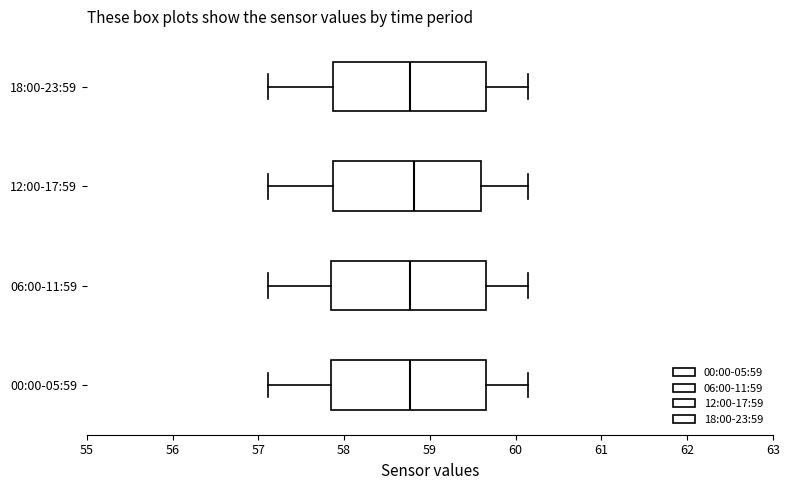

Reading bottom to top, transcribe this box plot: for each box, give where its median line is, the range the box spans, and where its two whiskers end, as read against the x-axis. The values are not printed on the chart, so give them approximately, as read against the axis.

00:00-05:59: median 58.8, box 57.9 to 59.7, whiskers 57.1 to 60.1
06:00-11:59: median 58.8, box 57.9 to 59.7, whiskers 57.1 to 60.1
12:00-17:59: median 58.8, box 57.9 to 59.6, whiskers 57.1 to 60.1
18:00-23:59: median 58.8, box 57.9 to 59.7, whiskers 57.1 to 60.1